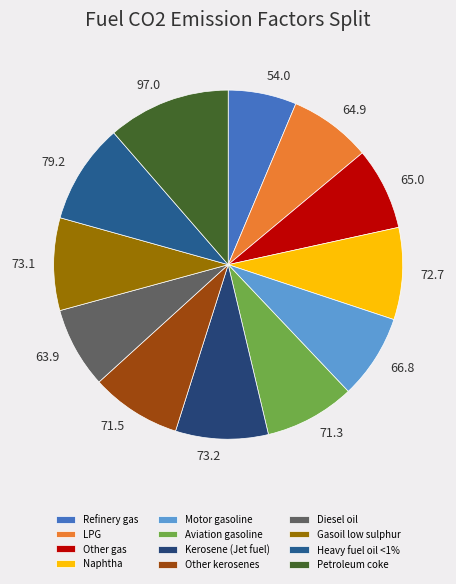

Approximately how many times larger is the value at 63.9 compared to 72.7?

0.9